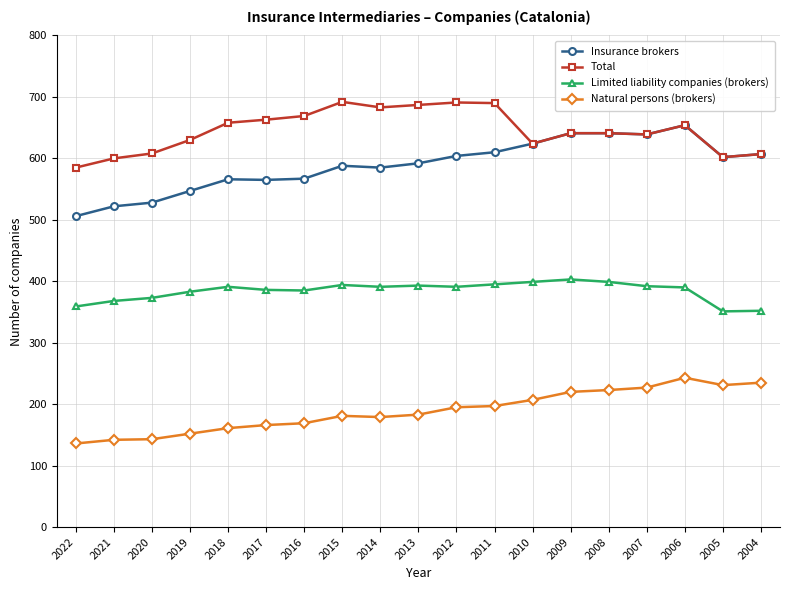

In Limited liability companies (brokers), how many points are higher than both neighbors (excluding endpoints)?

4